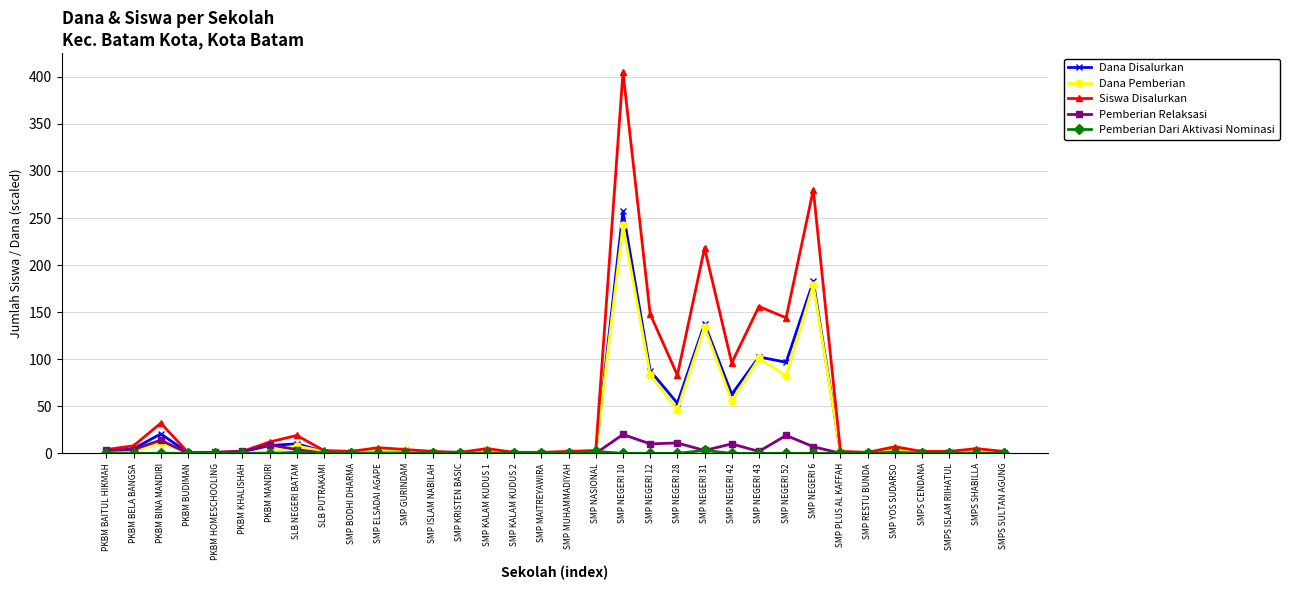

What is the greatest value displayed?

405.0